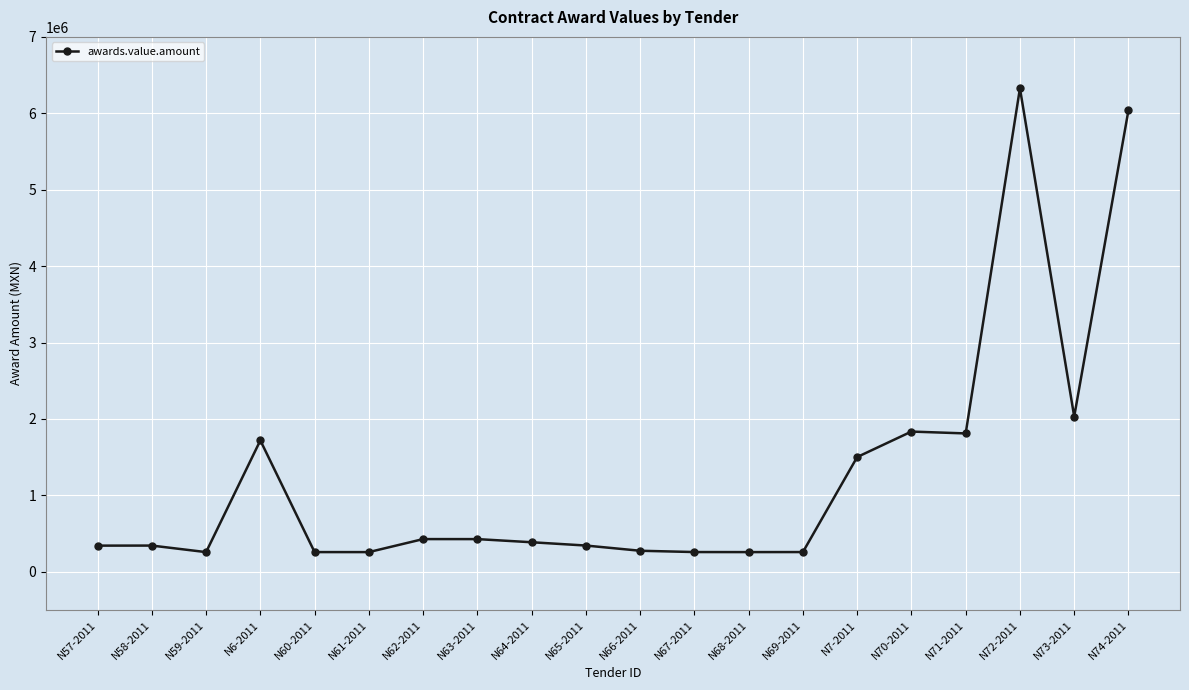

What is the smallest value displayed?

257523.0